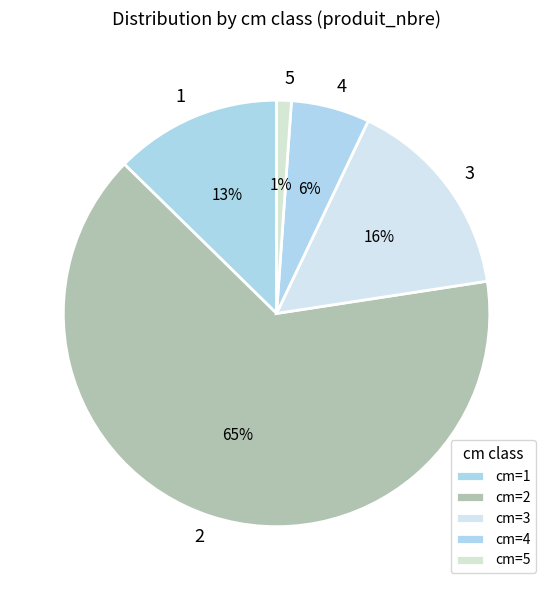

How many segments does this pie chart have?

5